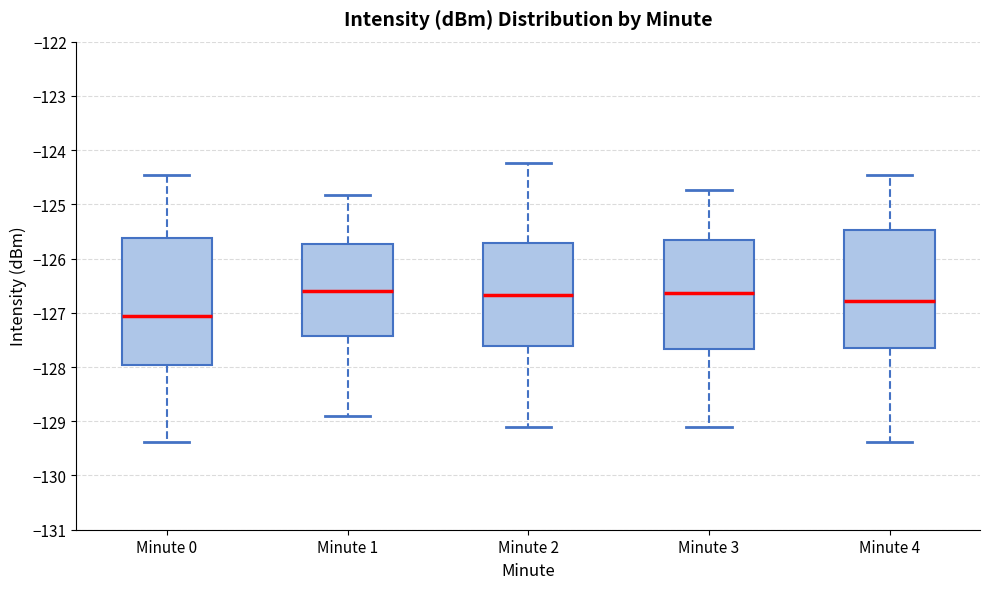

Which box's median line is the lowest?

Minute 0